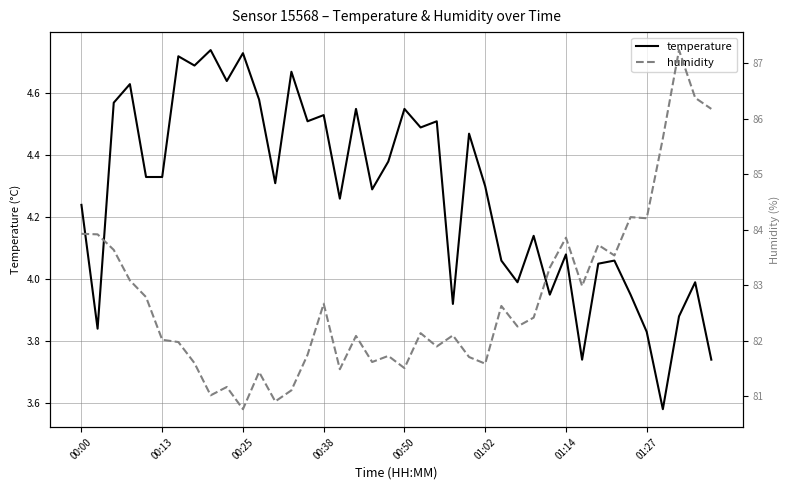

What are all the series names shown in the legend?

temperature, humidity